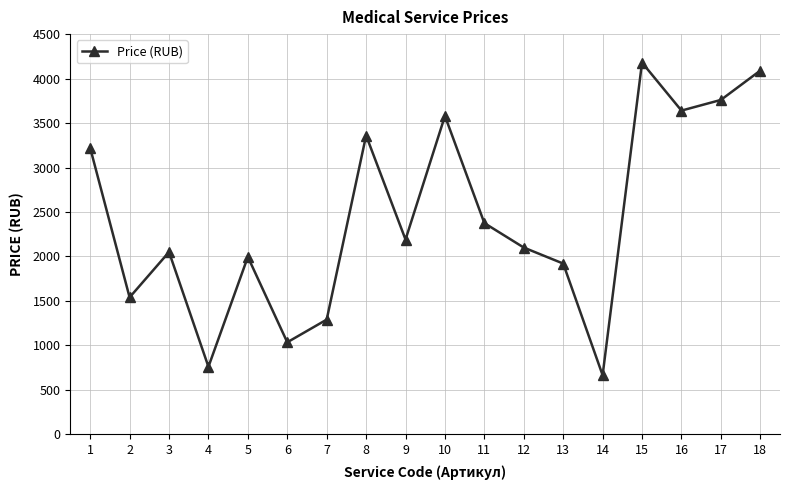

What is the maximum value shown in the chart?

4180